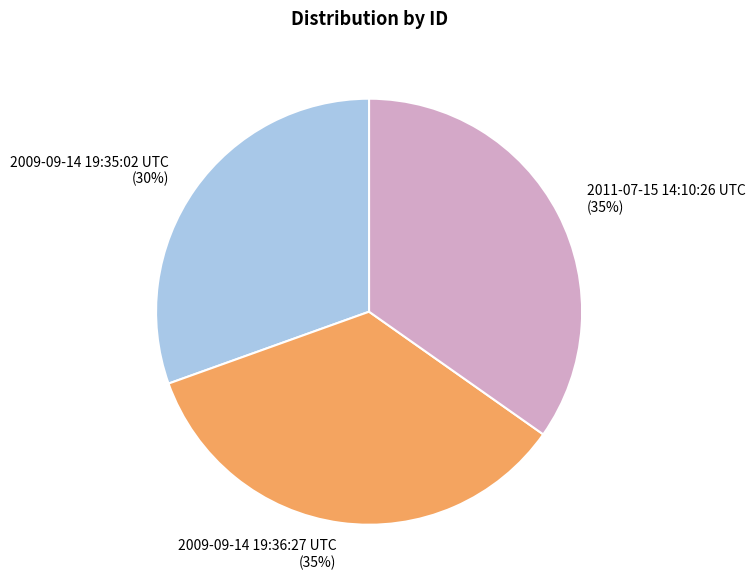

Between 2009-09-14 19:35:02 UTC and 2009-09-14 19:36:27 UTC, which is larger?

2009-09-14 19:36:27 UTC